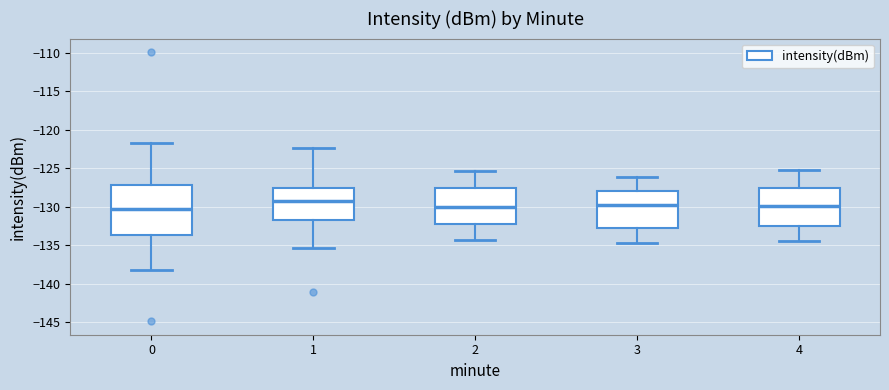

Reading left to right, read every box against the y-axis: the position of its median line, the range the box covers, and the ends of its whiskers. The values are not printed on the chart, so give them approximately, as read against the axis.

0: median -130.5, box -133.5 to -127.0, whiskers -138.0 to -121.5
1: median -129.0, box -131.5 to -127.5, whiskers -135.5 to -122.5
2: median -130.0, box -132.0 to -127.5, whiskers -134.5 to -125.5
3: median -130.0, box -132.5 to -128.0, whiskers -134.5 to -126.0
4: median -130.0, box -132.5 to -127.5, whiskers -134.5 to -125.0